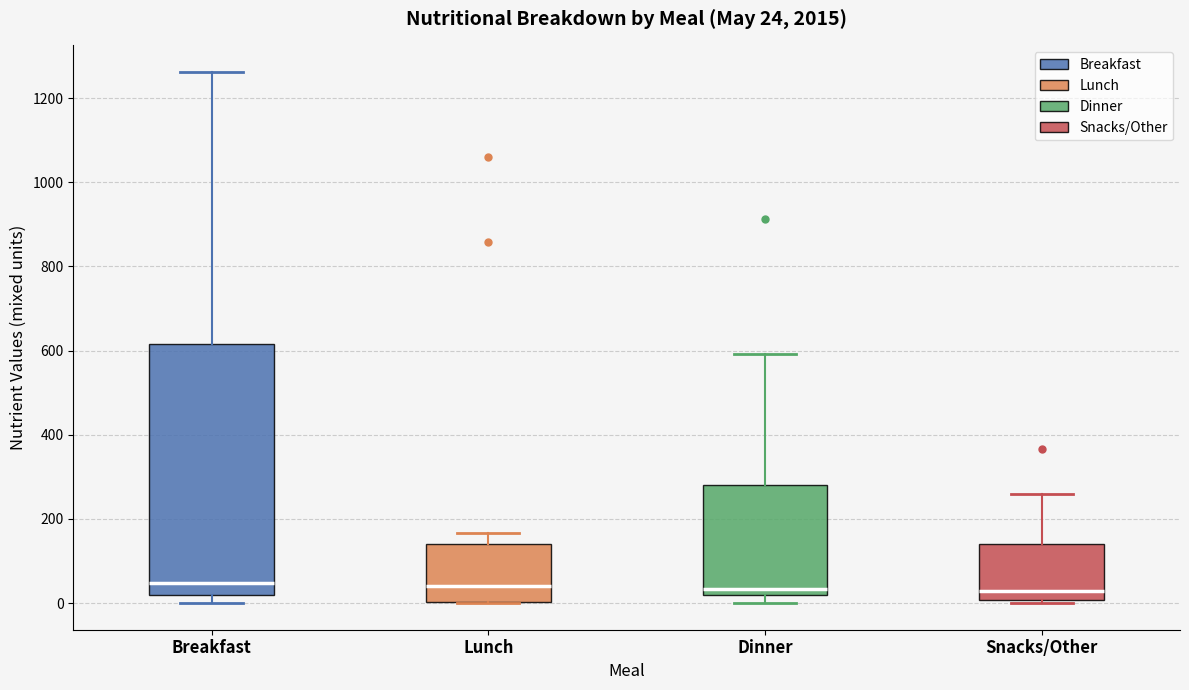

Comparing the boxes themselves (not the whiskers), which one is the tallest?

Breakfast